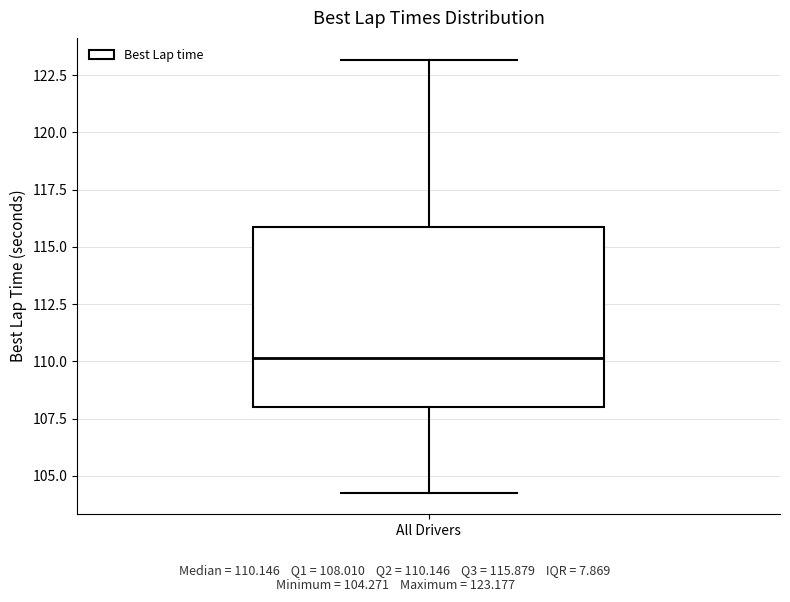

Where does the upper whisker of the box for All Drivers end on the y-axis? The values are not printed on the chart, so give them approximately, as read against the axis.

123.0